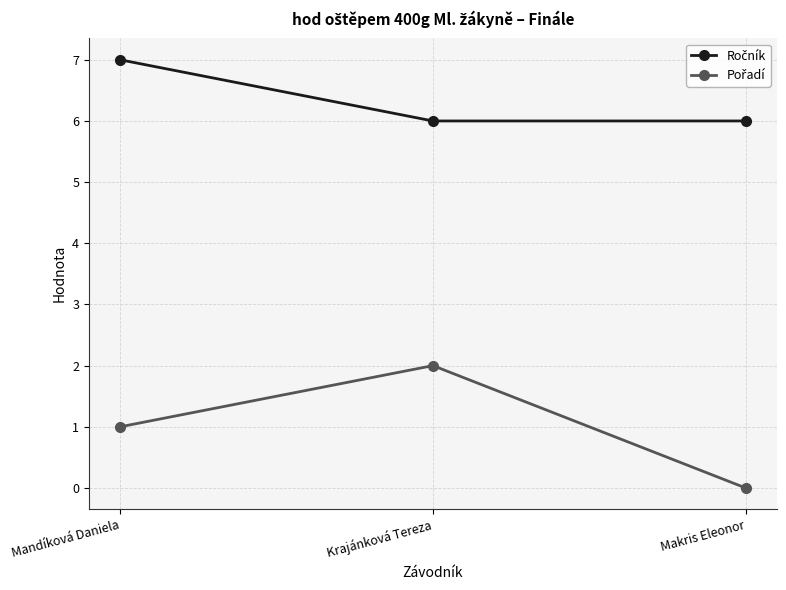

Is this an area chart (filled region under the line)?

No